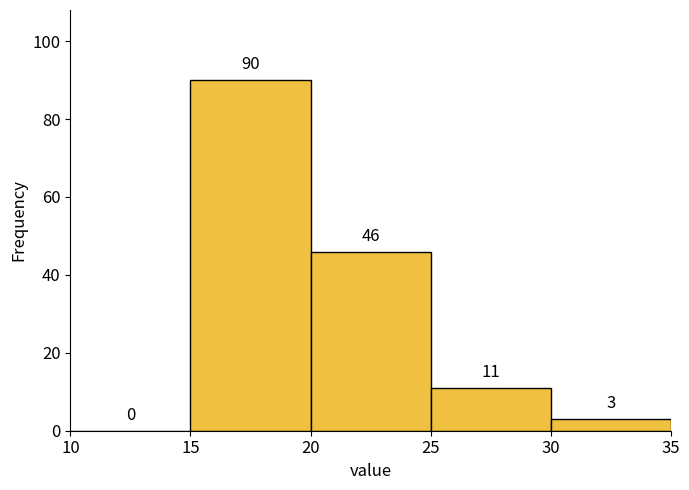

Reading left to right, transcribe this chart: for each bar, give the range it covers on the x-axis and its height.

10 to 15: 0
15 to 20: 90
20 to 25: 46
25 to 30: 11
30 to 35: 3